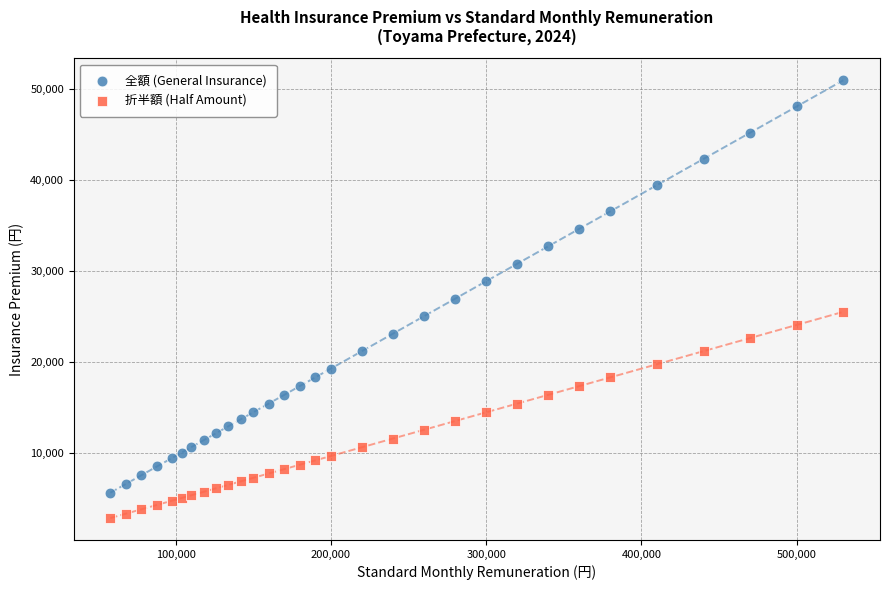

Which series has the largest Y range (max minus min)?

全額 (General Insurance)